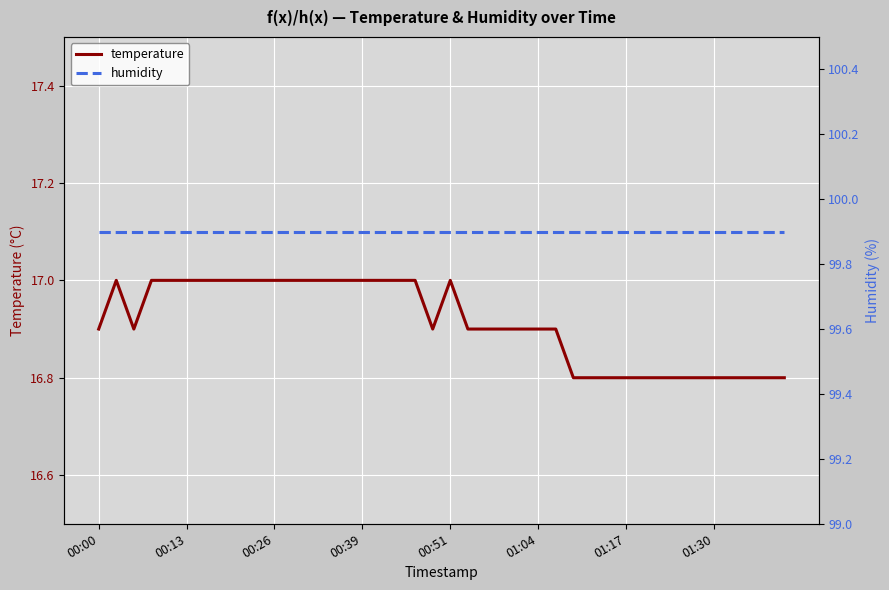

Which series changed the most between 17 and 37?

temperature